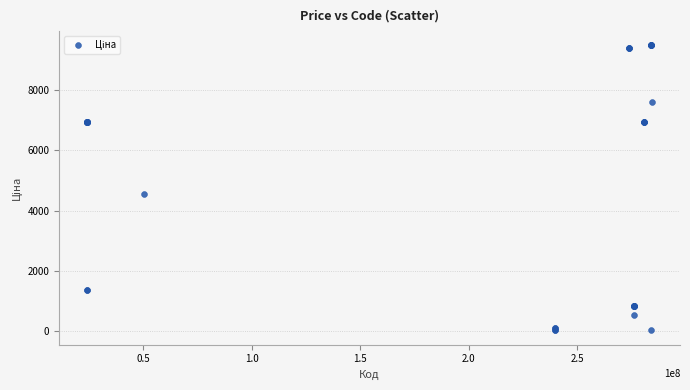

What Y value in the scatter plot is closest to 4756?

4561.9